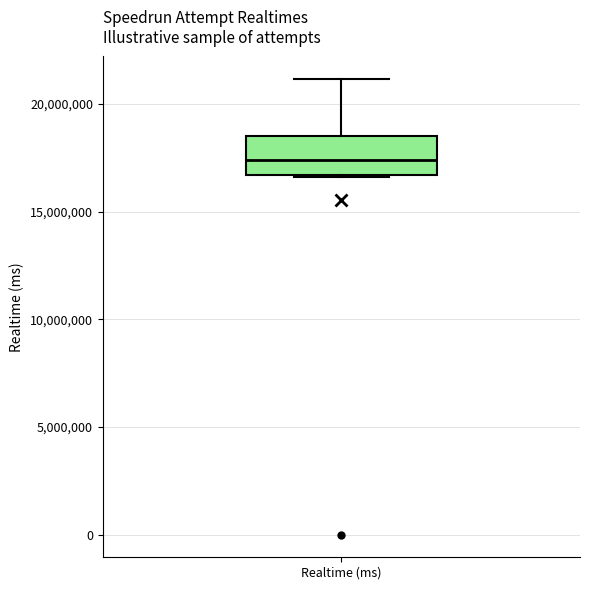

Where is the lower edge of the box for Realtime (ms) on the y-axis? The values are not printed on the chart, so give them approximately, as read against the axis.

16500000